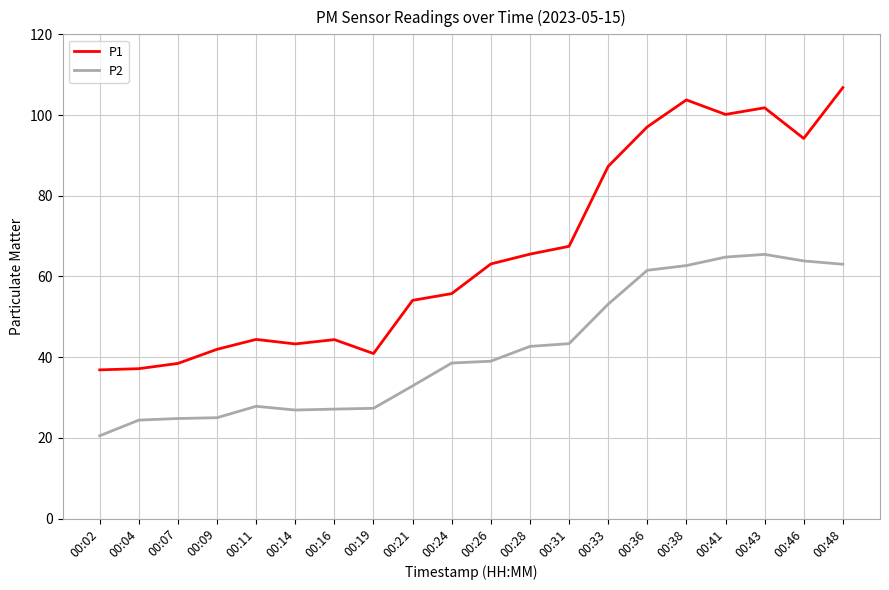

True or false: P1 and P2 cross at least once.

False